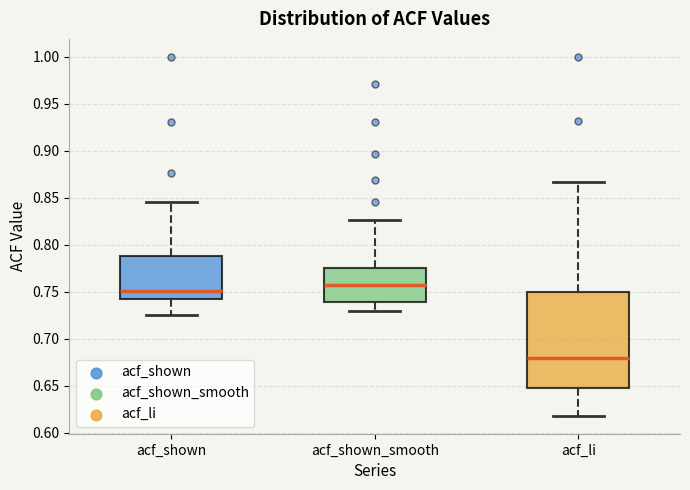

Reading left to right, read every box against the y-axis: the position of its median line, the range the box covers, and the ends of its whiskers. The values are not printed on the chart, so give them approximately, as read against the axis.

acf_shown: median 0.750, box 0.740 to 0.790, whiskers 0.725 to 0.845
acf_shown_smooth: median 0.760, box 0.740 to 0.775, whiskers 0.730 to 0.825
acf_li: median 0.680, box 0.650 to 0.750, whiskers 0.620 to 0.865